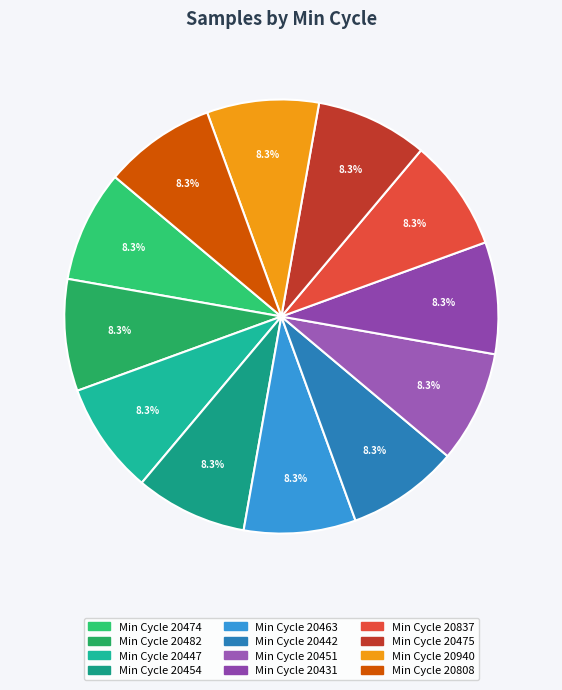

Count the number of slices in the pie.

12